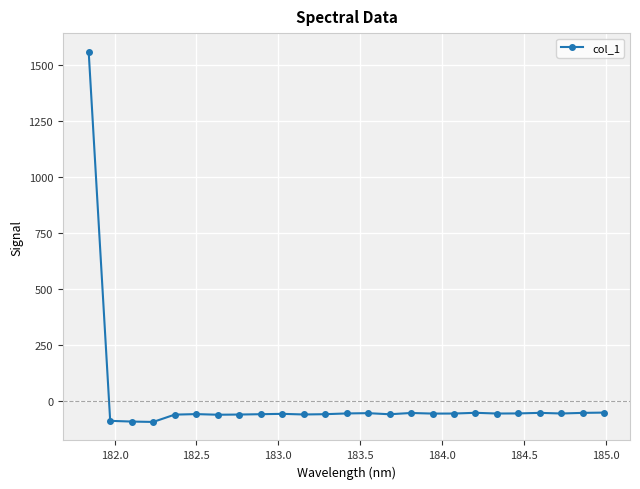

What is the maximum value shown in the chart?

1560.8